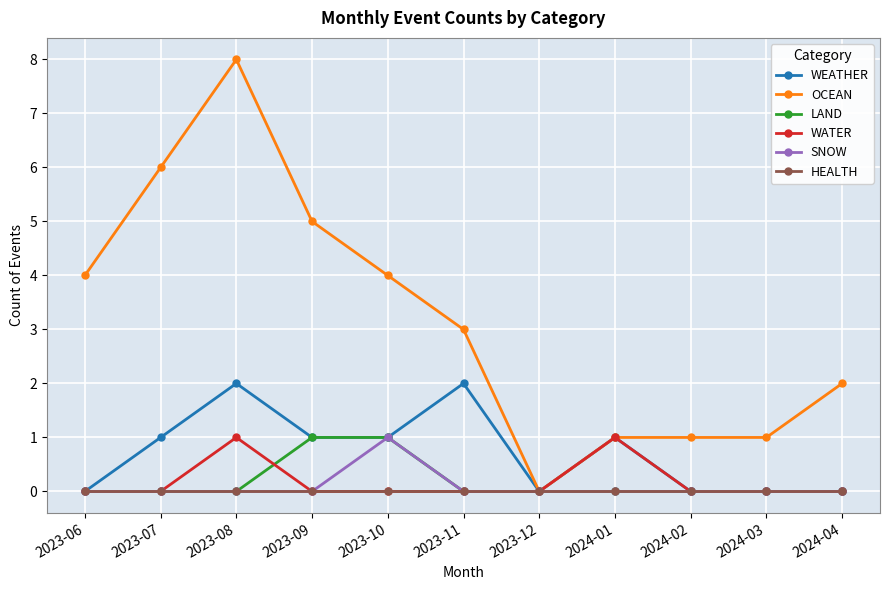

What is the label of the 6th point from the left?

2023-11